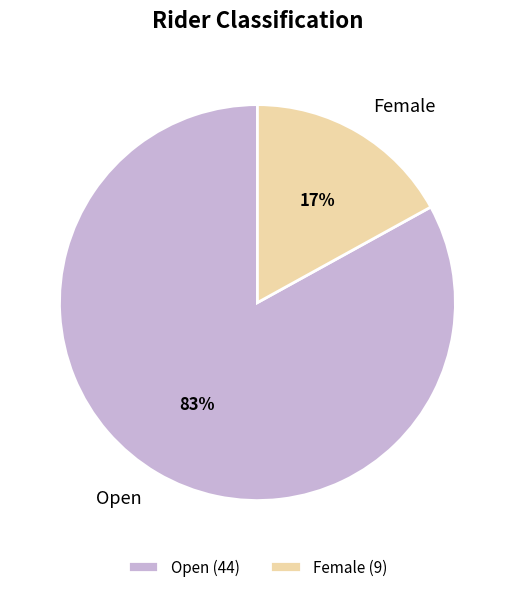

Do Female and Open together represent more than half of the pie?

Yes